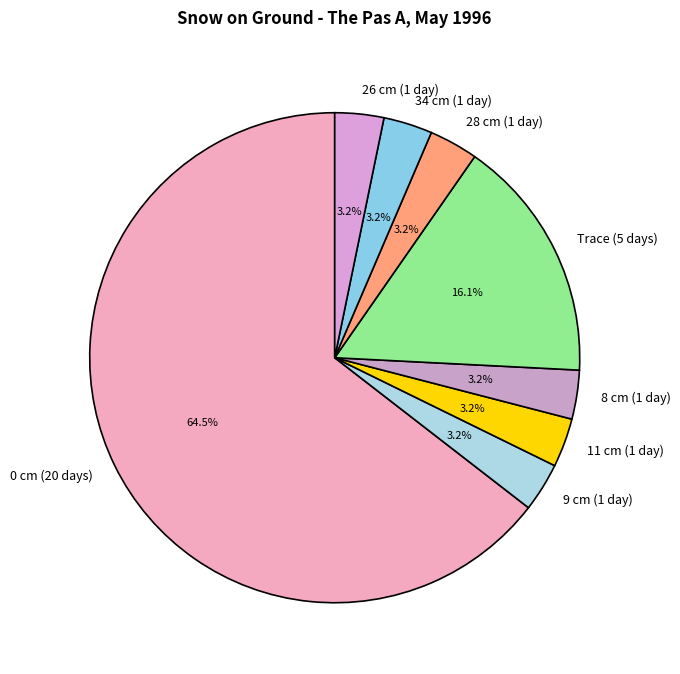

Combined, do 26 cm (1 day) and 9 cm (1 day) account for over 50%?

No